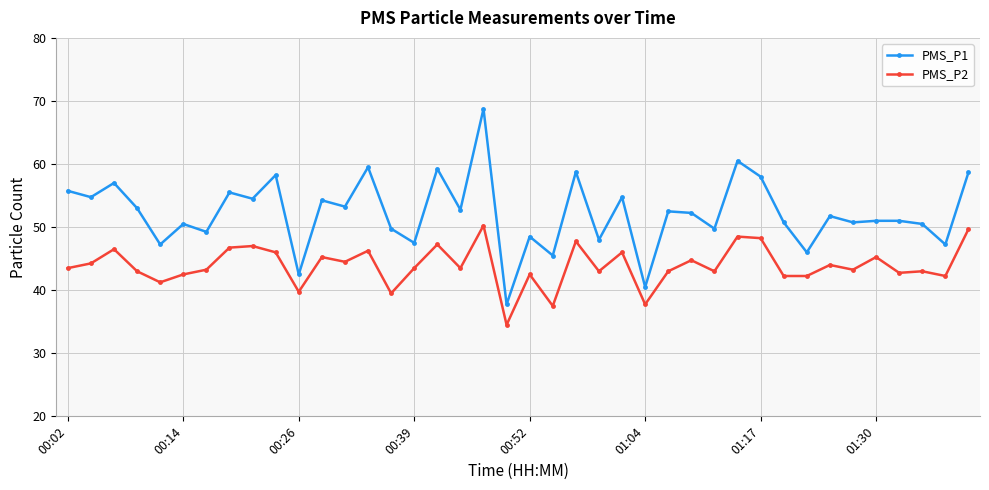

True or false: PMS_P2 and PMS_P1 intersect in this chart.

False